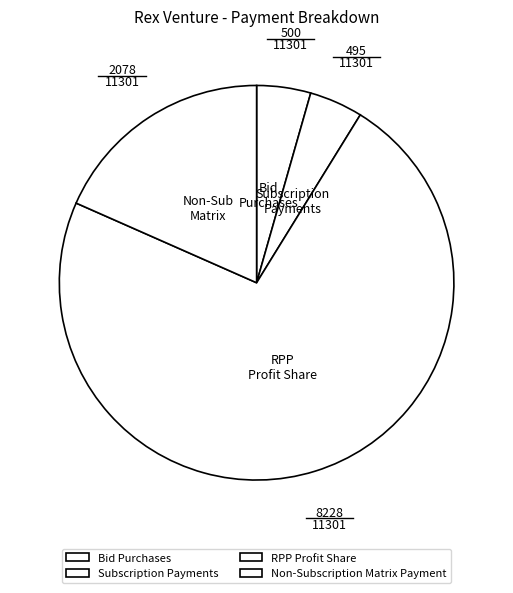

Is there any slice that represents more than half of the pie?

Yes